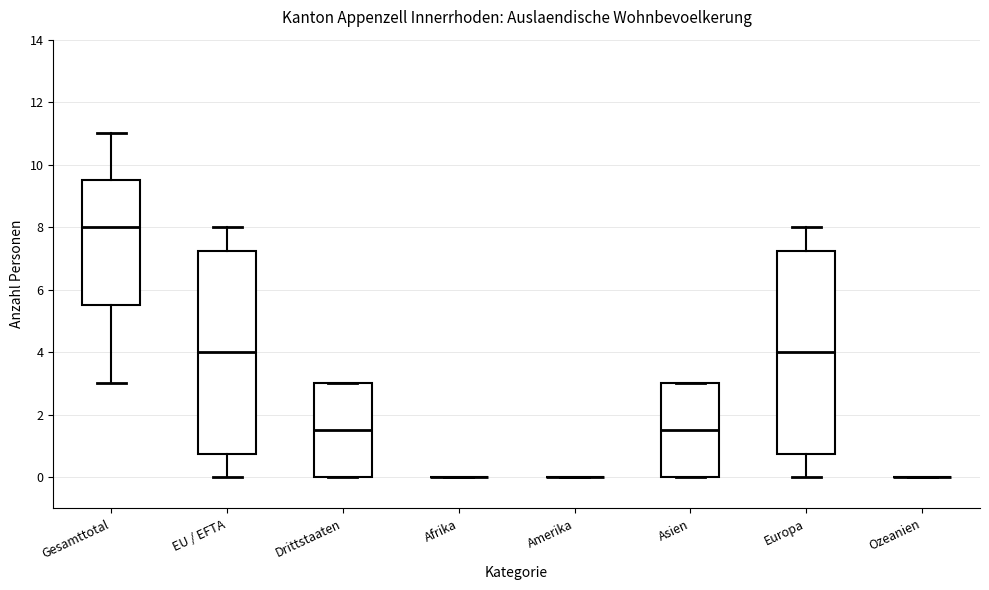

Where does the median line of the box for Gesamttotal sit on the y-axis? The values are not printed on the chart, so give them approximately, as read against the axis.

8.0